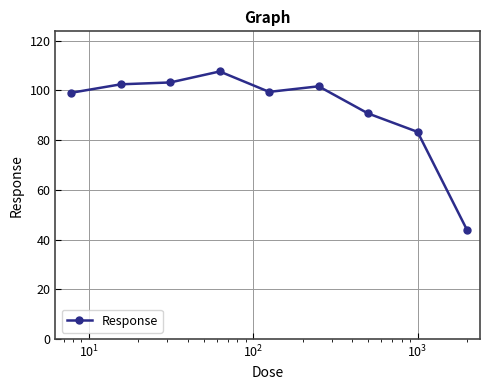

Is this an area chart (filled region under the line)?

No